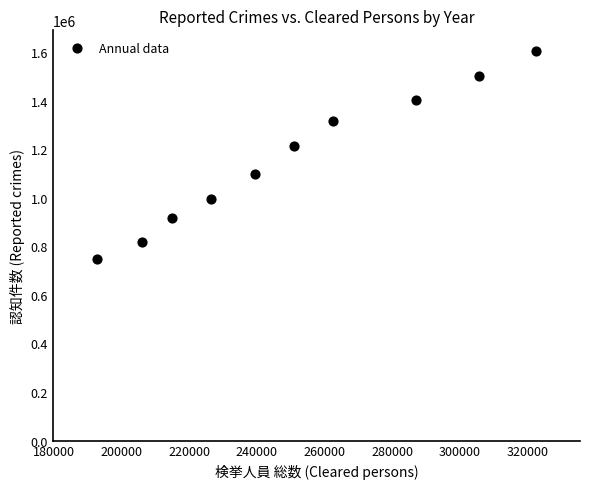

What Y value in the scatter plot is closest to 1176289?

1212163